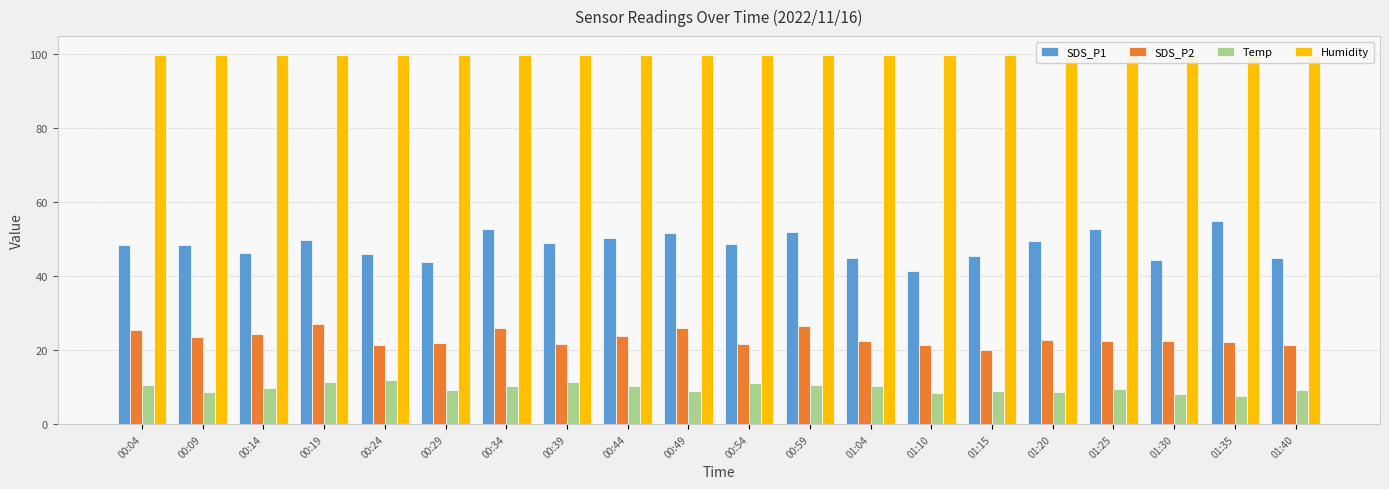

At 00:39, list the series in order from smallest to largest.

Temp, SDS_P2, SDS_P1, Humidity